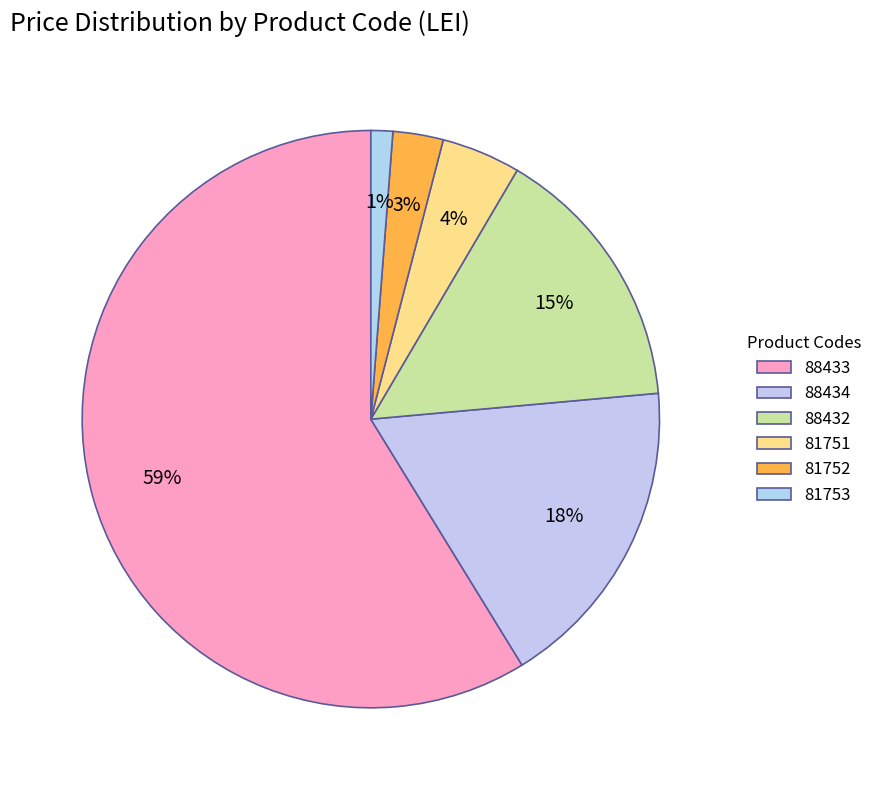

To the nearest percent, what is the difference between the largest and smallest slice percentages?

58%